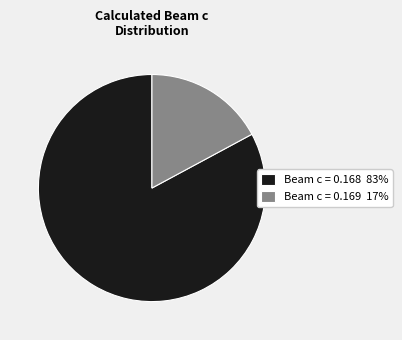

Do Beam c = 0.168 83% and Beam c = 0.169 17% together represent more than half of the pie?

Yes